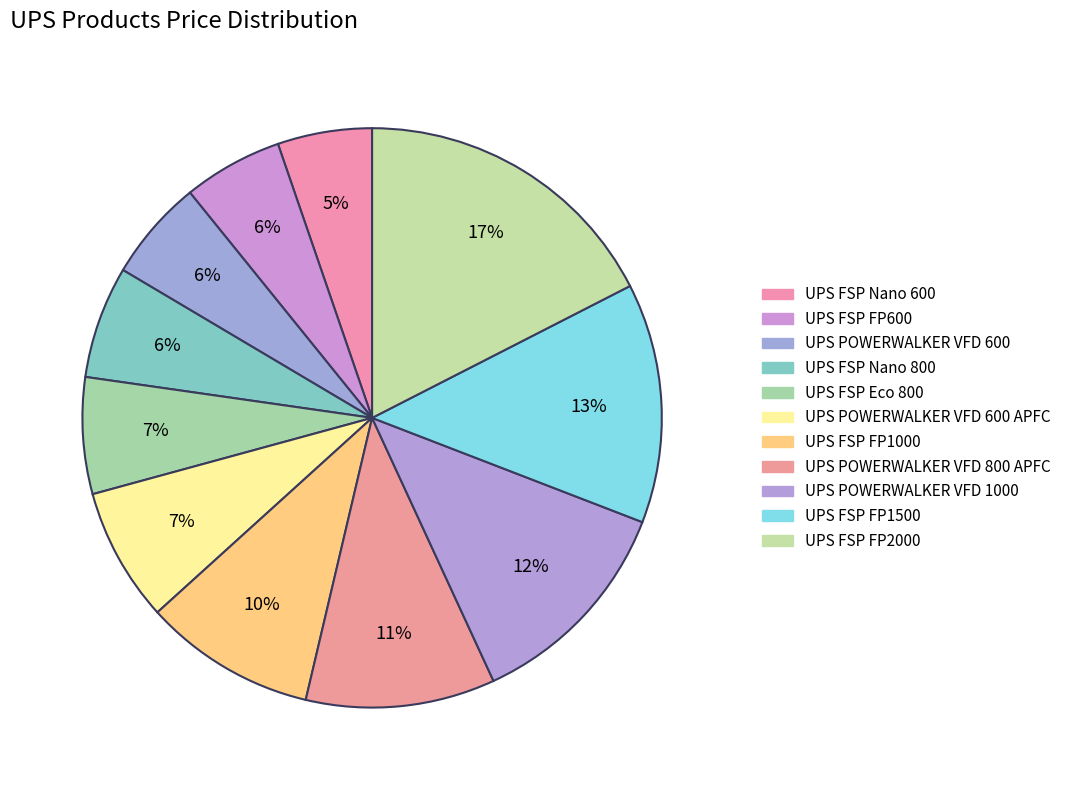

How many segments does this pie chart have?

11